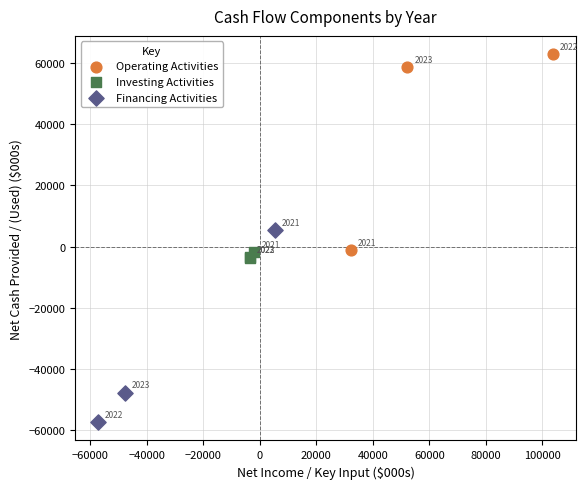

What are all the series names shown in the legend?

Operating Activities, Investing Activities, Financing Activities